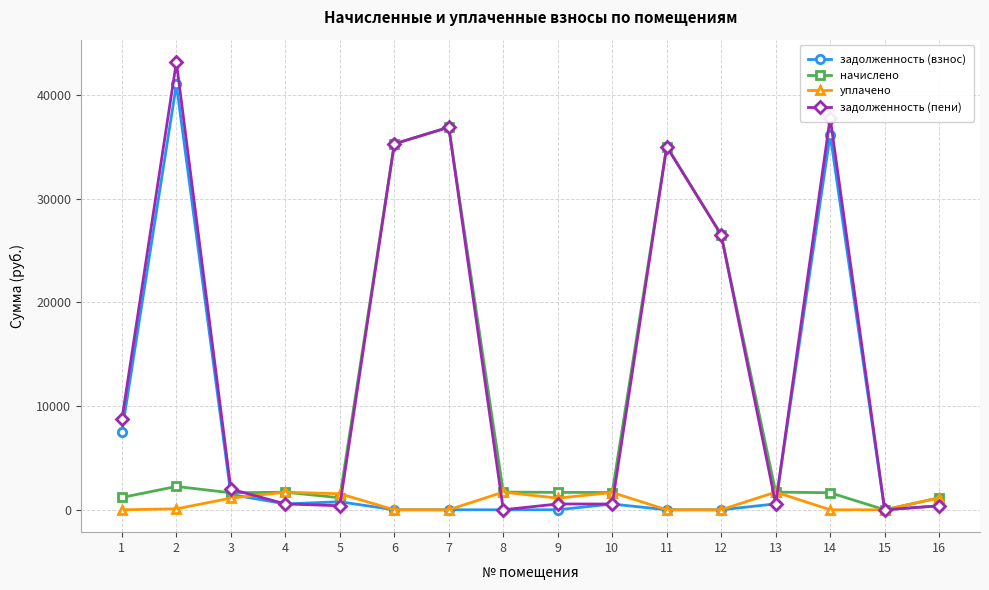

Which series has the largest range (max minus min)?

задолженность (пени)